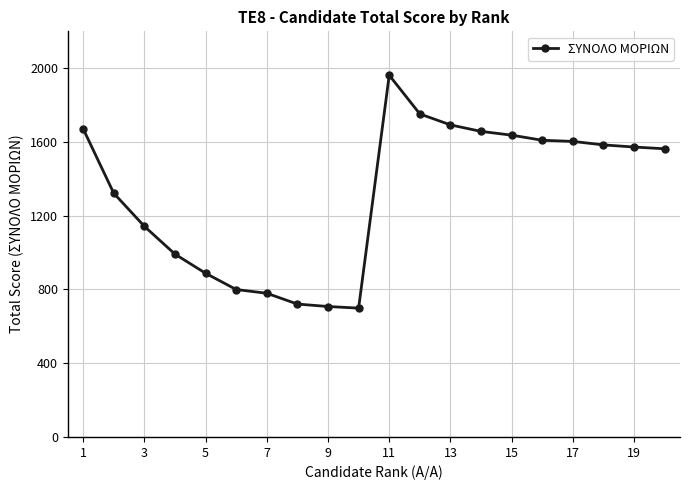

What is the value of the 3rd point from the left?

1142.6